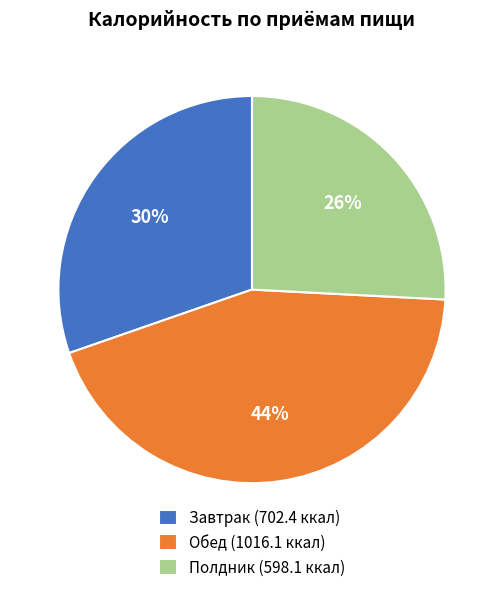

How many slices are in this pie chart?

3